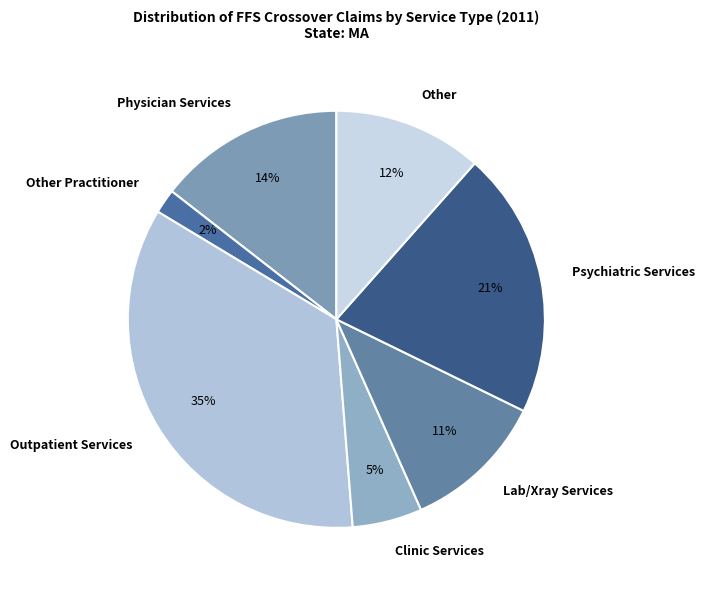

Approximately how many times larger is the value at Physician Services compared to Lab/Xray Services?

1.3